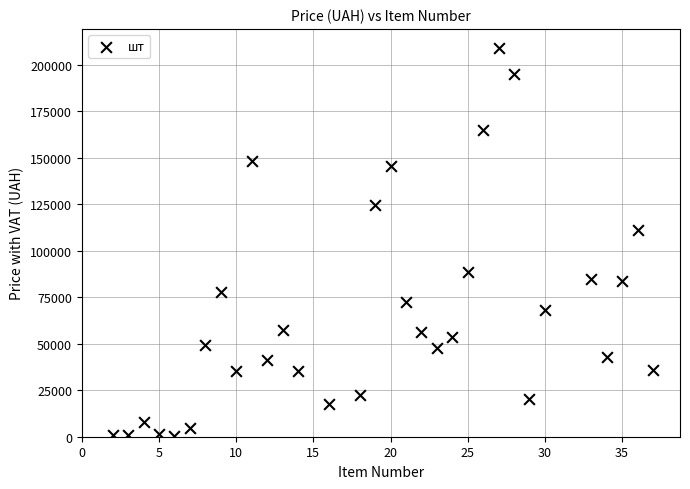

What Y value in the scatter plot is closest to 104770?

111000